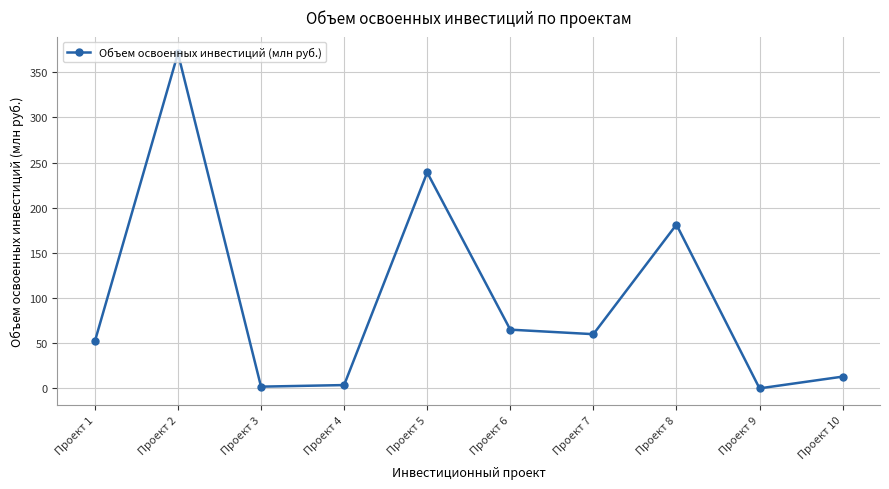

Where is the data nearest to the value 185?

Проект 8